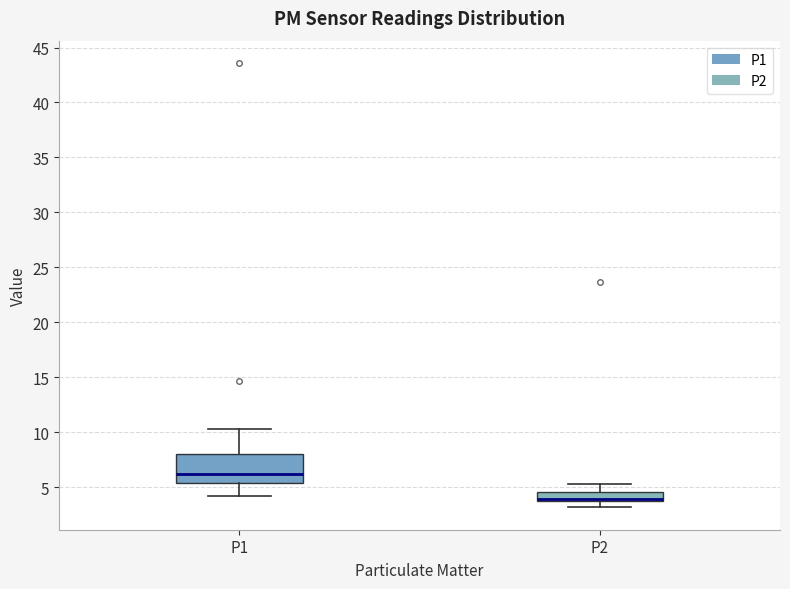

Reading left to right, transcribe this box plot: for each box, give where its median line is, the range the box spans, and where its two whiskers end, as read against the y-axis. The values are not printed on the chart, so give them approximately, as read against the axis.

P1: median 6.0, box 5.5 to 8.0, whiskers 4.0 to 10.5
P2: median 4.0, box 3.5 to 4.5, whiskers 3.0 to 5.5